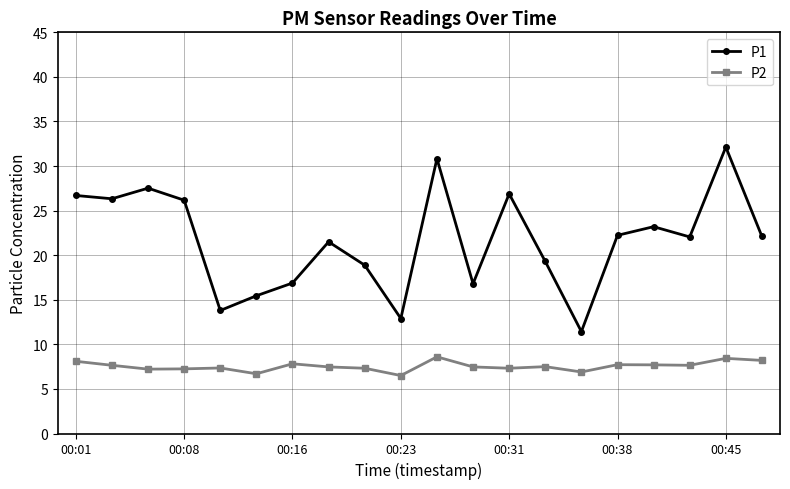

True or false: P2 and P1 cross at least once.

False